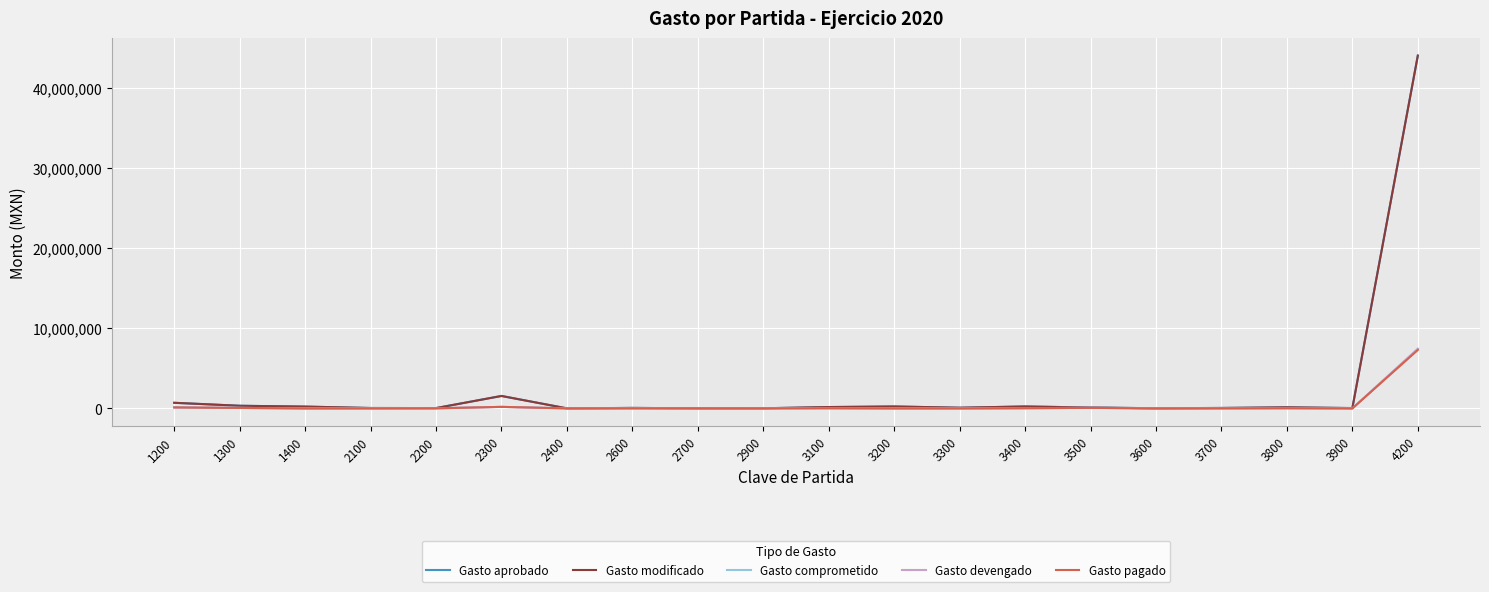

What are all the series names shown in the legend?

Gasto aprobado, Gasto modificado, Gasto comprometido, Gasto devengado, Gasto pagado